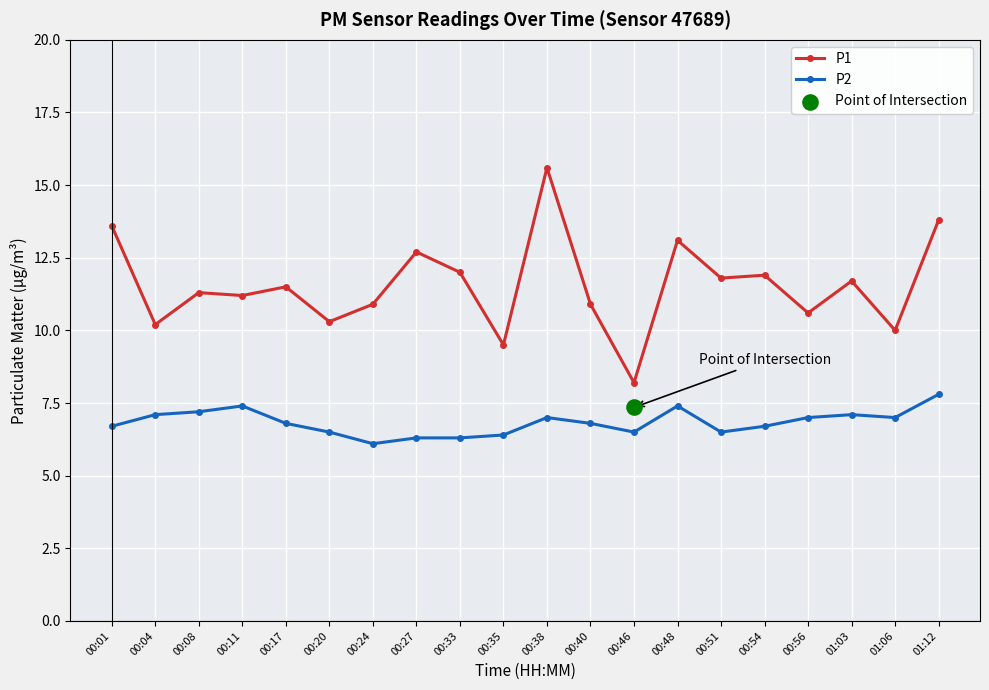

What is the total value across all series at 00:38?

22.6